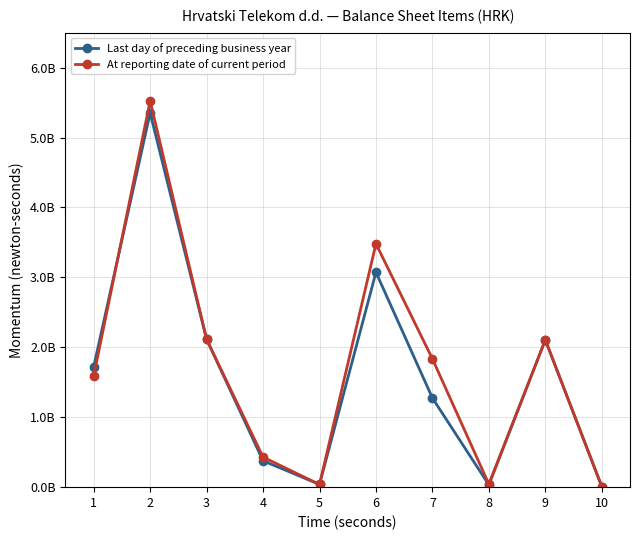

What is the difference between the maximum and second lowest values in the At reporting date of current period series?

5485869424